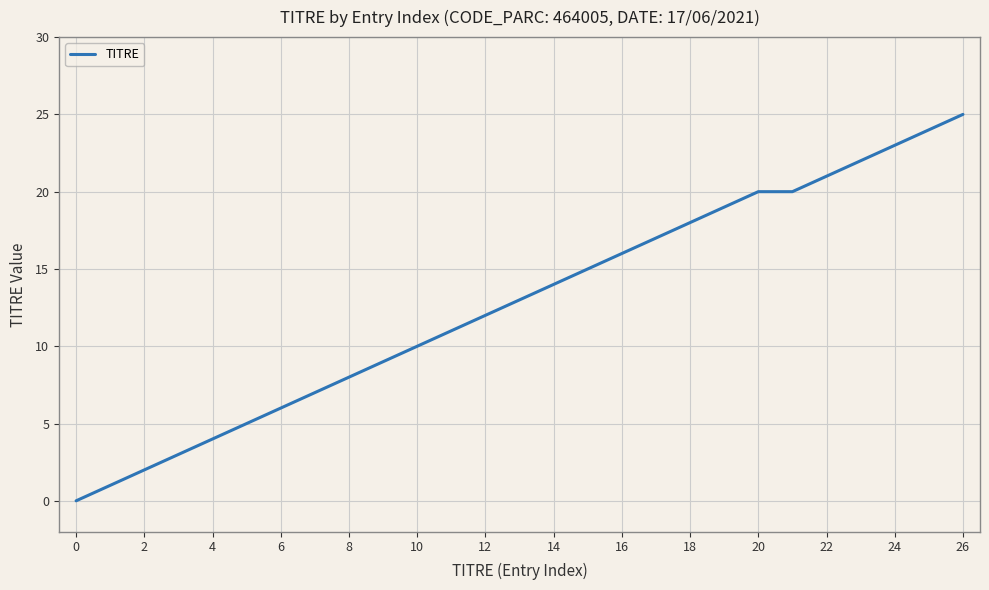

What is the greatest value displayed?

25